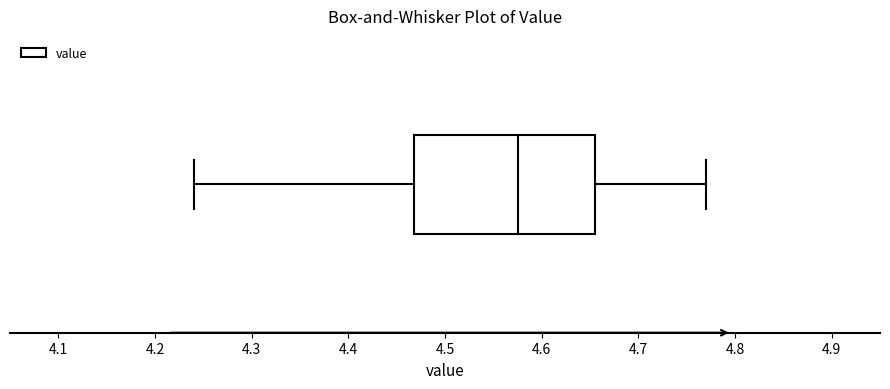

Transcribe this box plot: give where the median line is, the range the box spans, and where the two whiskers end, as read against the x-axis. The values are not printed on the chart, so give them approximately, as read against the axis.

median 4.58, box 4.47 to 4.66, whiskers 4.24 to 4.77